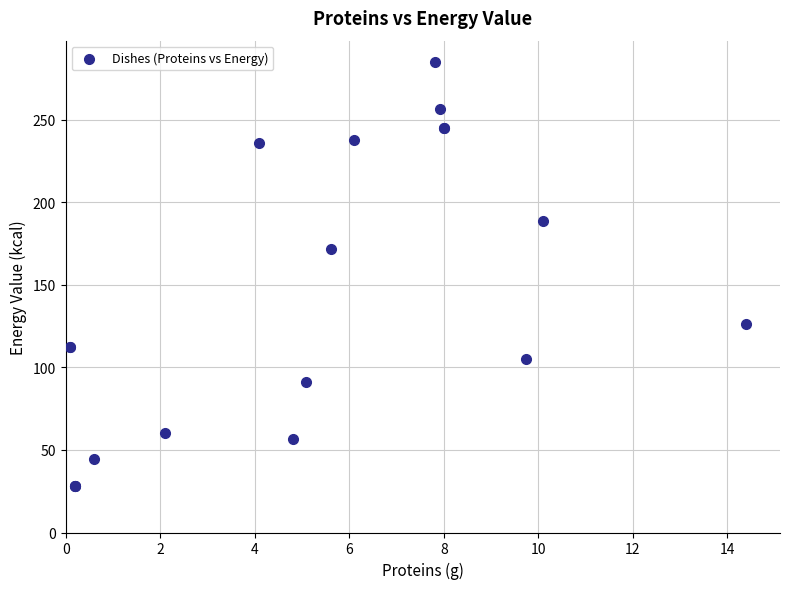

What Y value in the scatter plot is closest to 156?

171.5